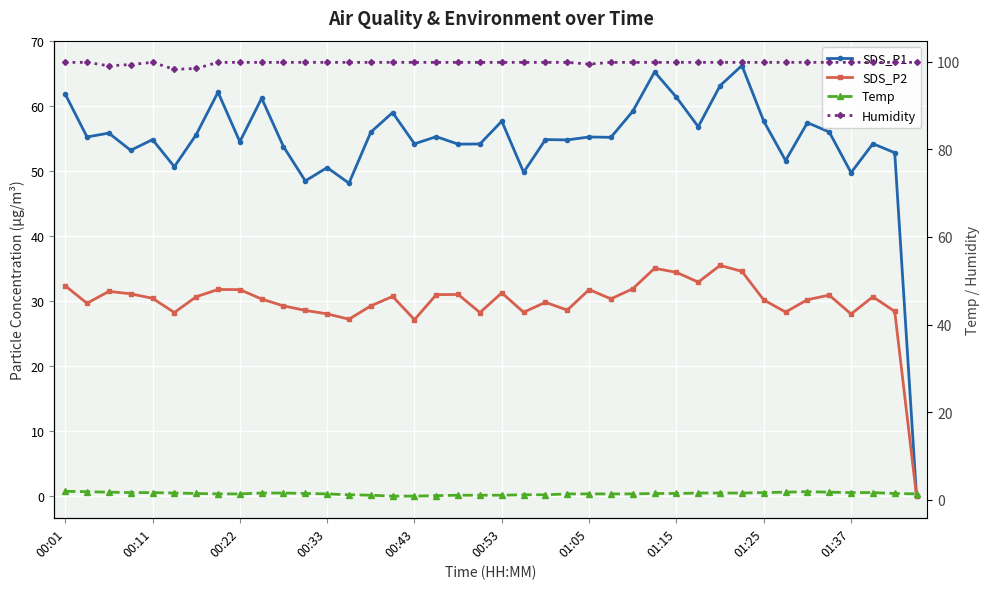

List the series in order of their peak value, lowest first.

Temp, SDS_P2, SDS_P1, Humidity